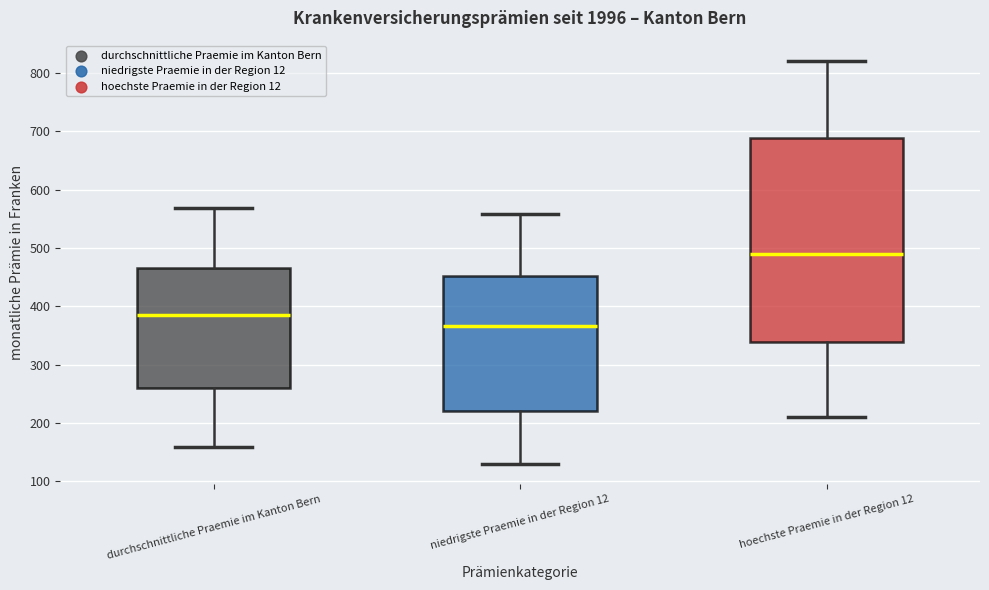

Which box's median line is the lowest?

niedrigste Praemie in der Region 12